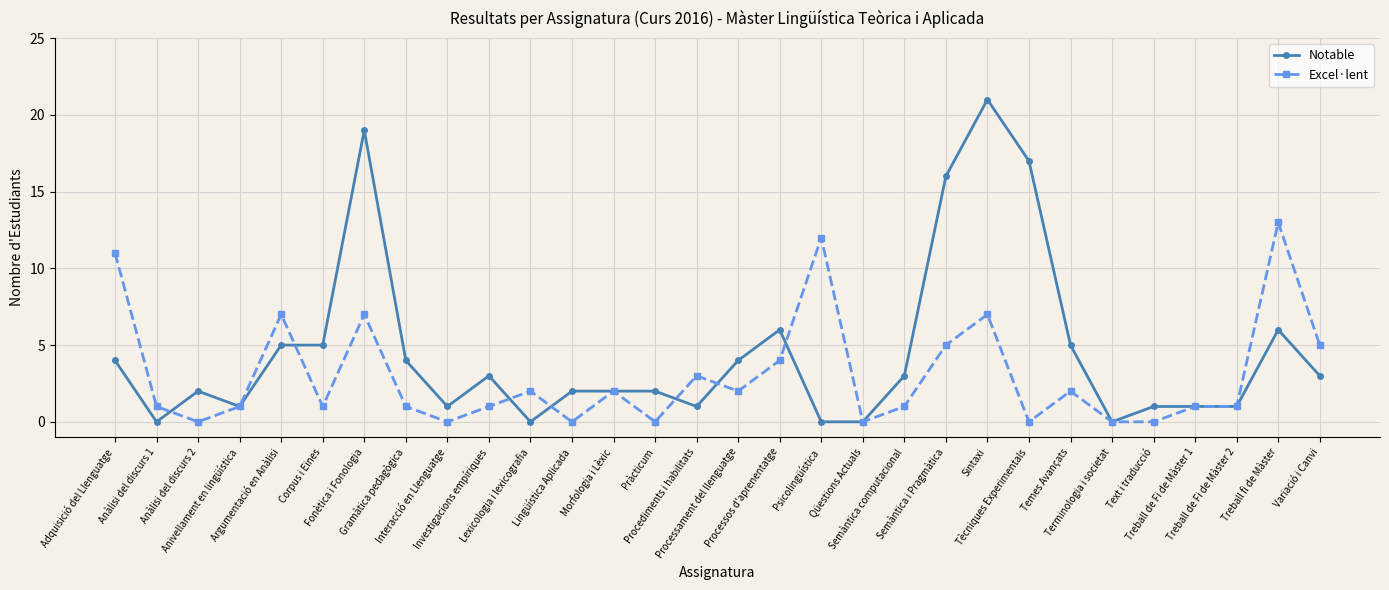

What are all the series names shown in the legend?

Notable, Excel·lent